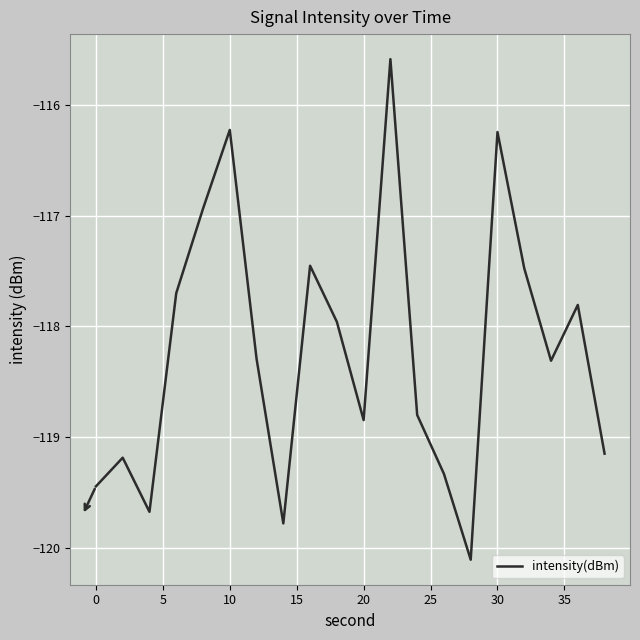

What is the smallest value displayed?

-120.1